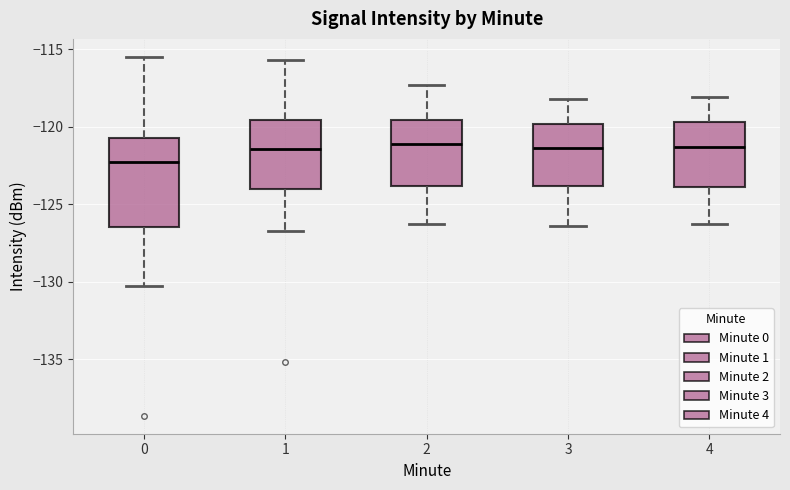

Comparing the boxes themselves (not the whiskers), which one is the tallest?

0